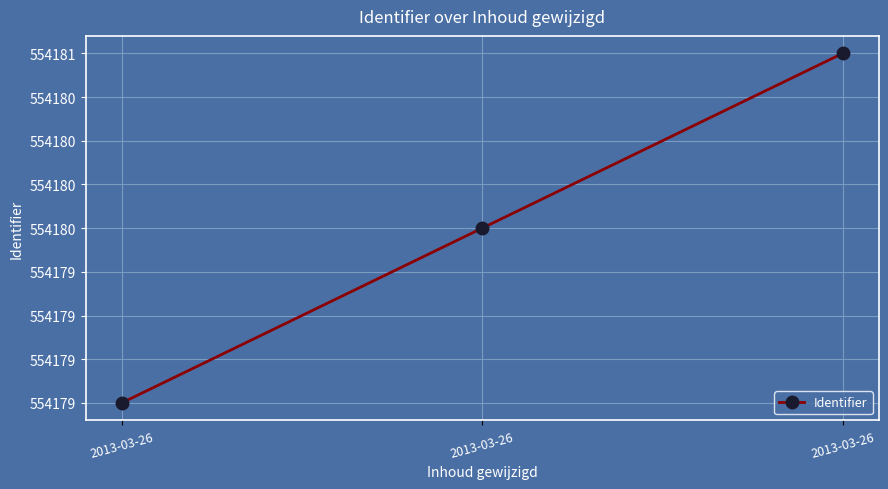

What is the maximum value shown in the chart?

554181